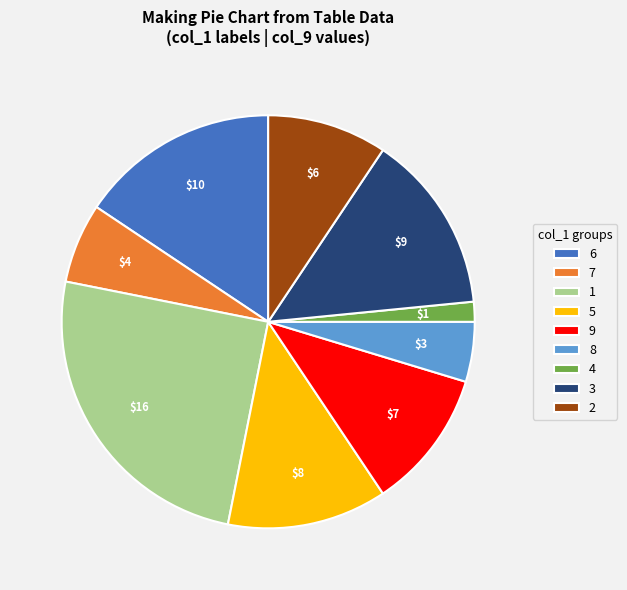

Is there a majority slice in this chart?

No